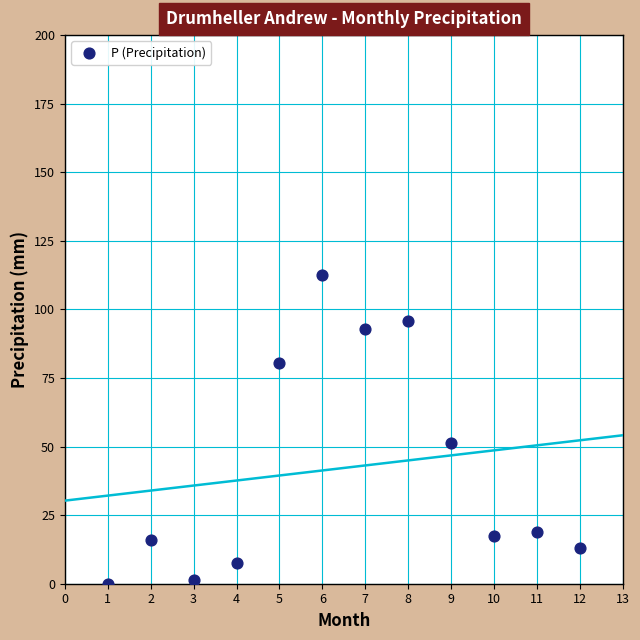

What is the average Y value?

42.2